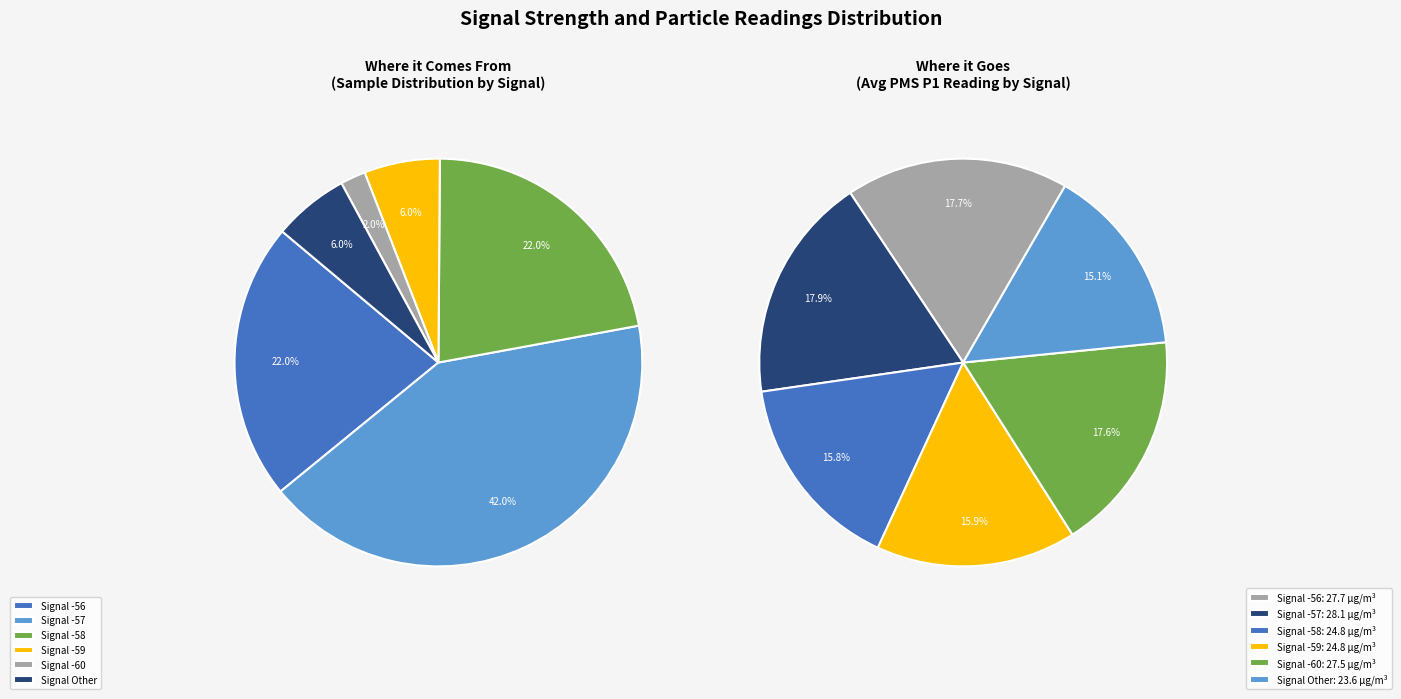

What is the largest slice in the pie chart?

-57